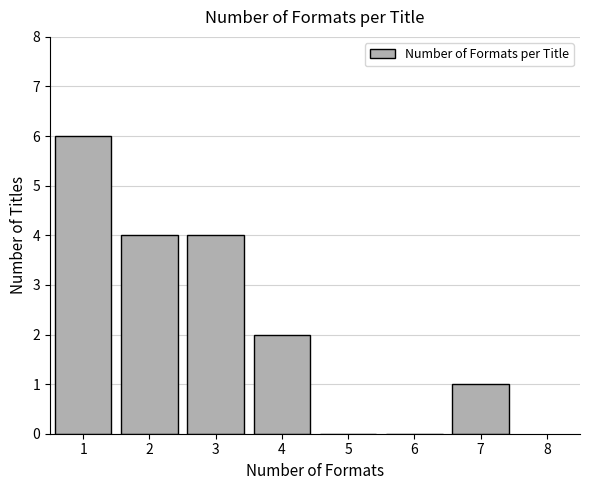

Reading left to right, extract all data points from this chart.

1=6	2=4	3=4	4=2	5=0	6=0	7=1